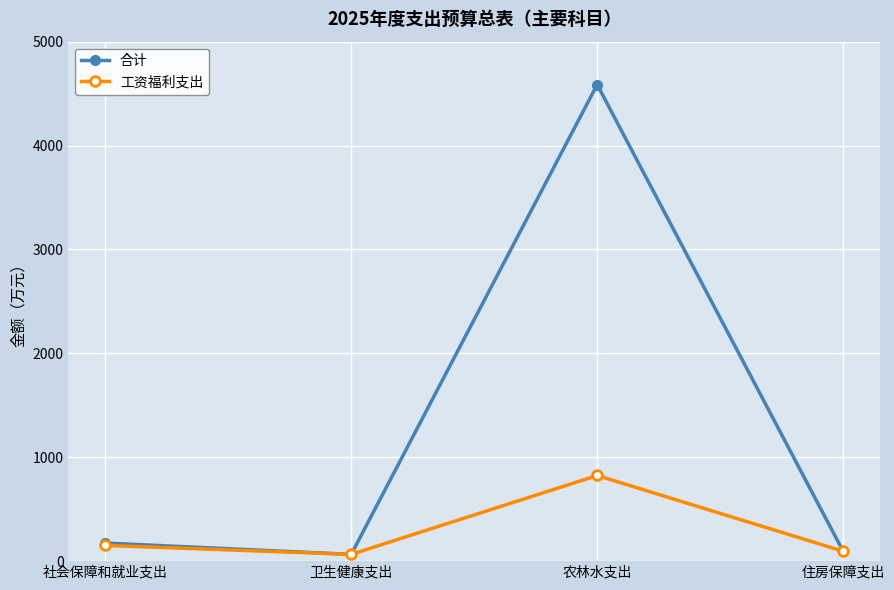

What is the maximum value for 合计?

4586.9